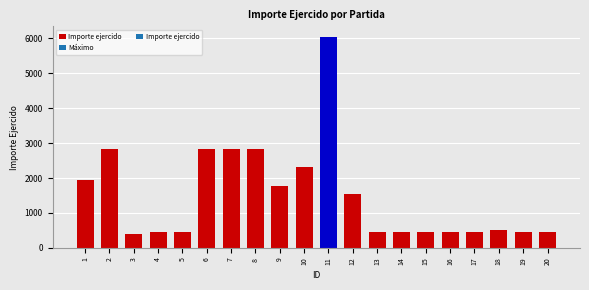

Are the bars horizontal?

No